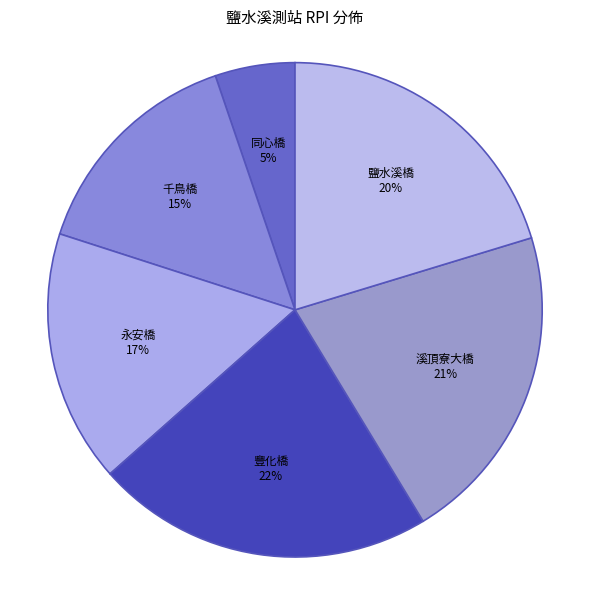

Count the number of slices in the pie.

6